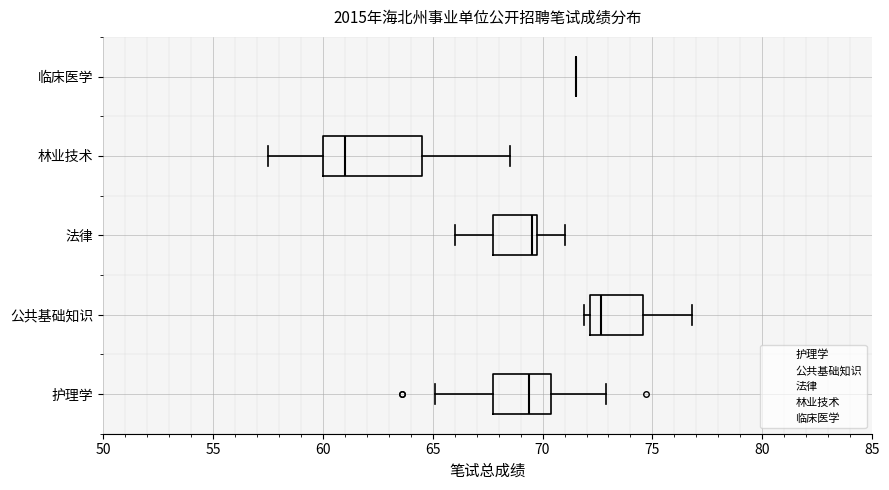

Which box is the widest, from its left edge to its right edge?

林业技术